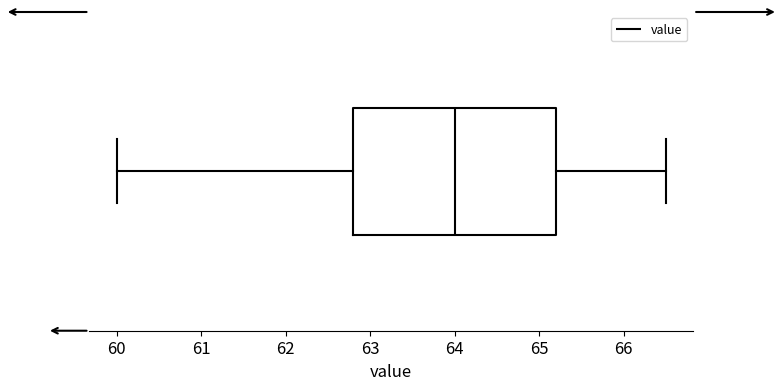

Transcribe this box plot: give where the median line is, the range the box spans, and where the two whiskers end, as read against the x-axis. The values are not printed on the chart, so give them approximately, as read against the axis.

median 64.0, box 62.8 to 65.2, whiskers 60.0 to 66.5